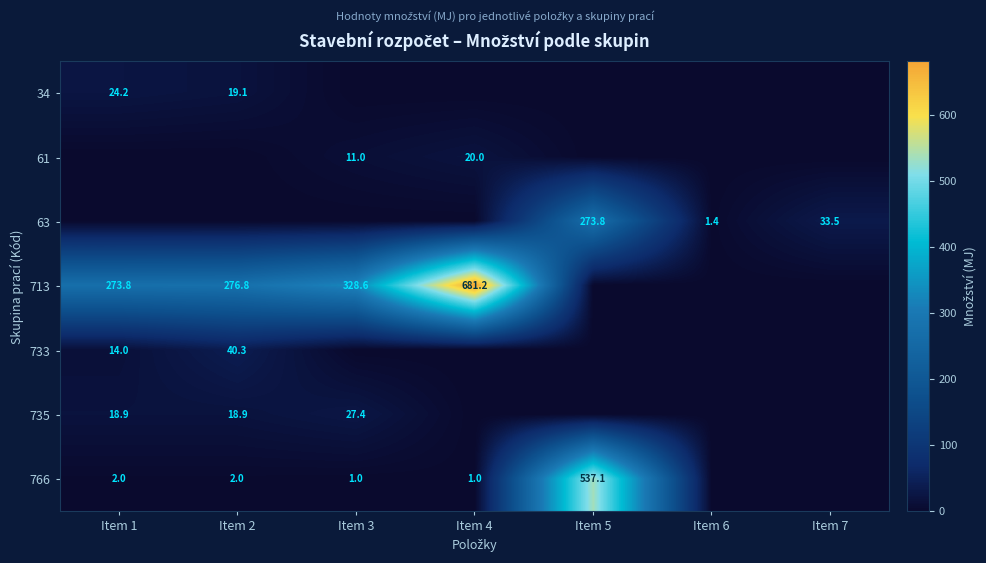

What is the sum of the 766 values at Item 1 and Item 2?

4.0